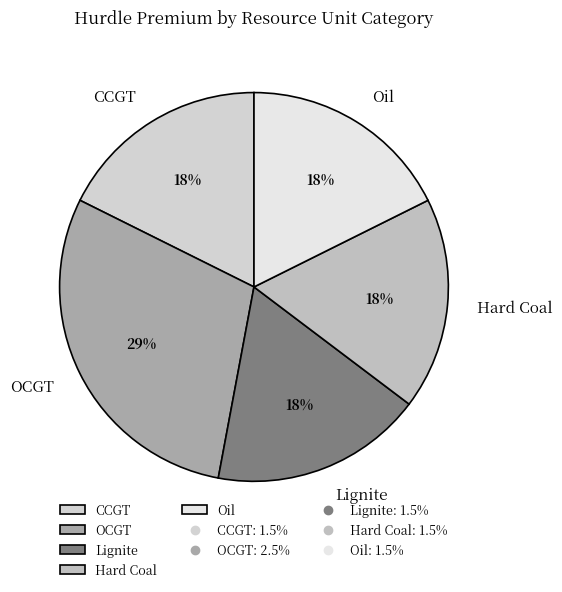

To the nearest percent, what portion does Oil represent?

18%